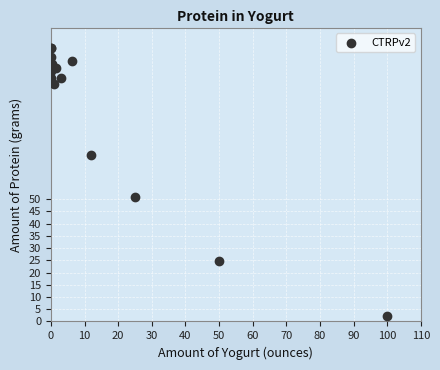

What Y value in the scatter plot is closest to 57?

51.1